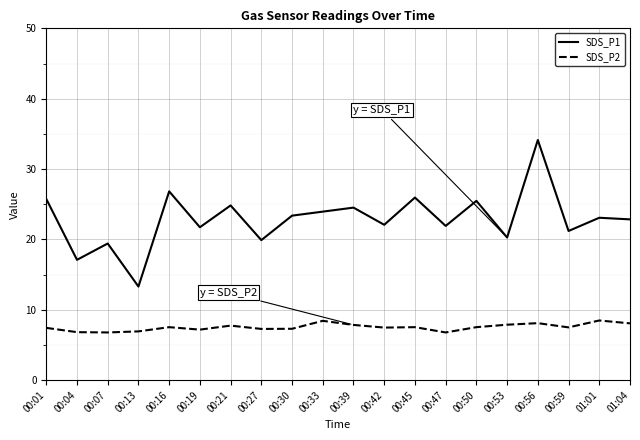

At which category does SDS_P1 reach its first local valley?

00:04